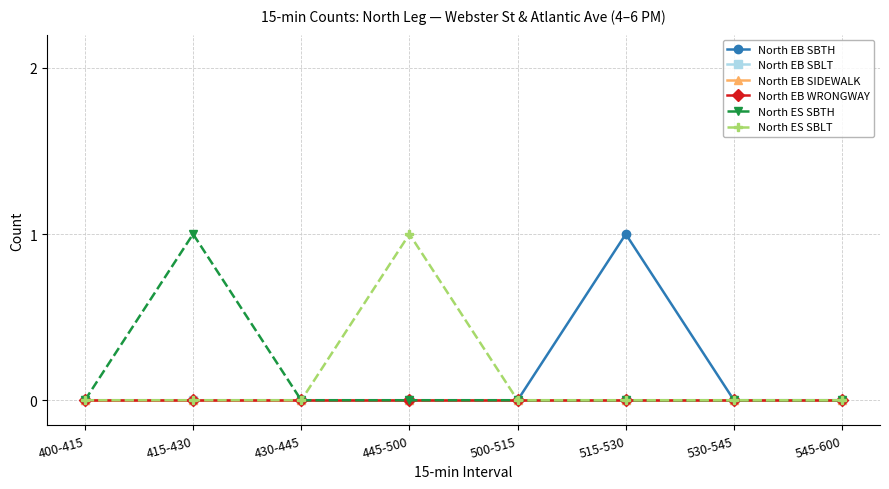

Does the chart have visible grid lines?

Yes